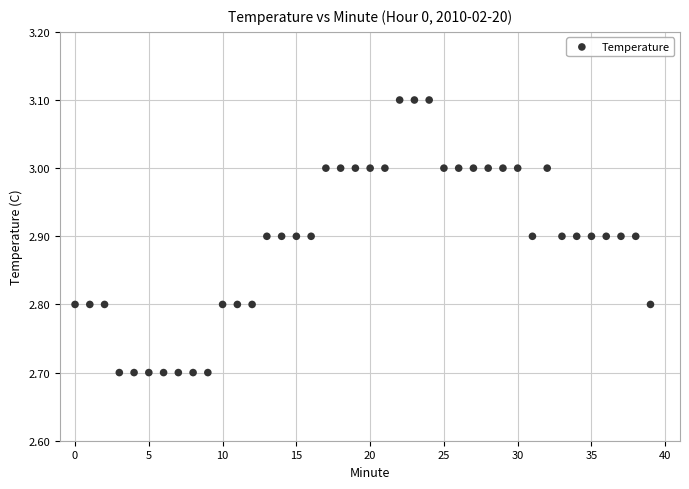

What is the range of Y values (max minus min)?

0.4